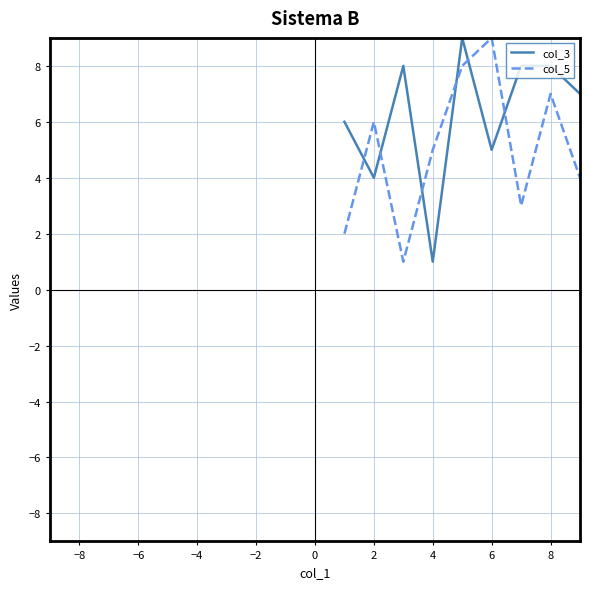

What is the greatest value displayed?

9